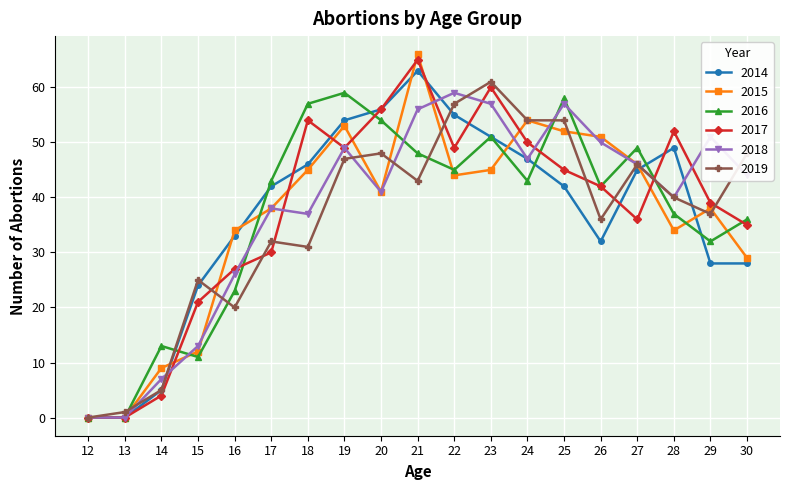

Is this an area chart (filled region under the line)?

No